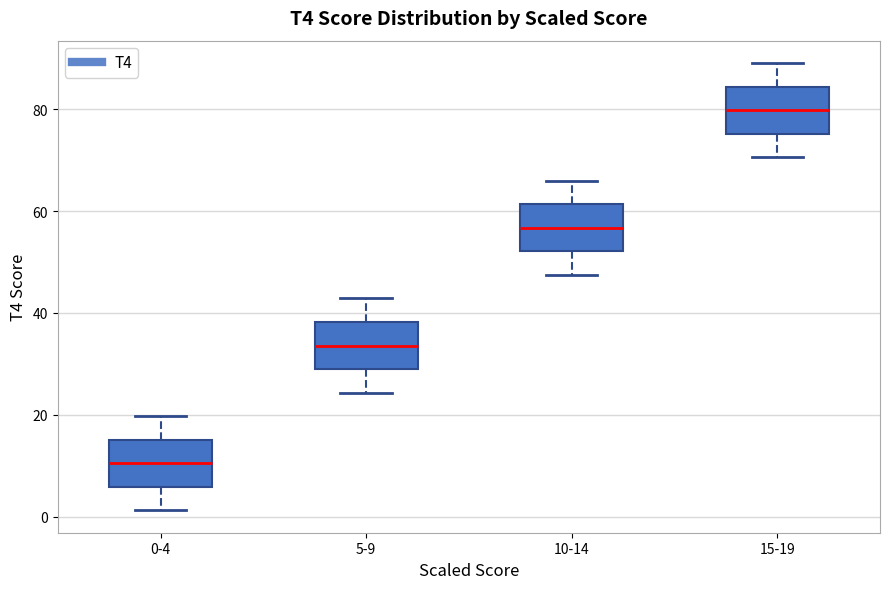

Reading left to right, read every box against the y-axis: the position of its median line, the range the box covers, and the ends of its whiskers. The values are not printed on the chart, so give them approximately, as read against the axis.

0-4: median 10, box 6 to 16, whiskers 2 to 20
5-9: median 34, box 28 to 38, whiskers 24 to 42
10-14: median 56, box 52 to 62, whiskers 48 to 66
15-19: median 80, box 76 to 84, whiskers 70 to 90